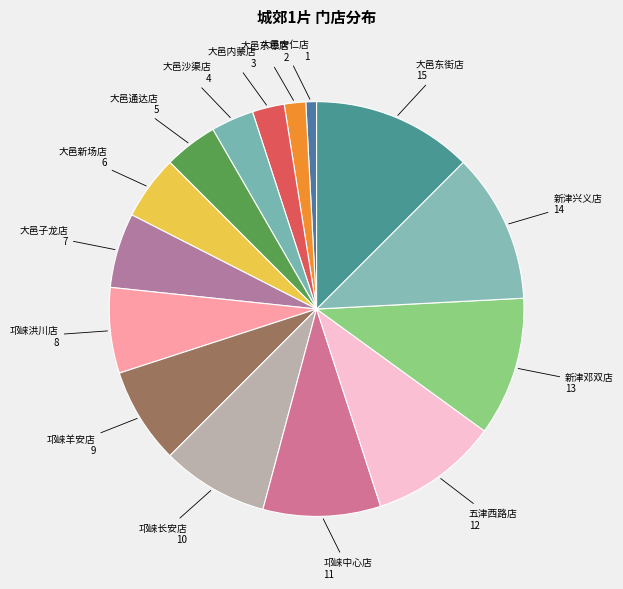

Combined, do 大邑沙渠店 and 五津西路店 account for over 50%?

No